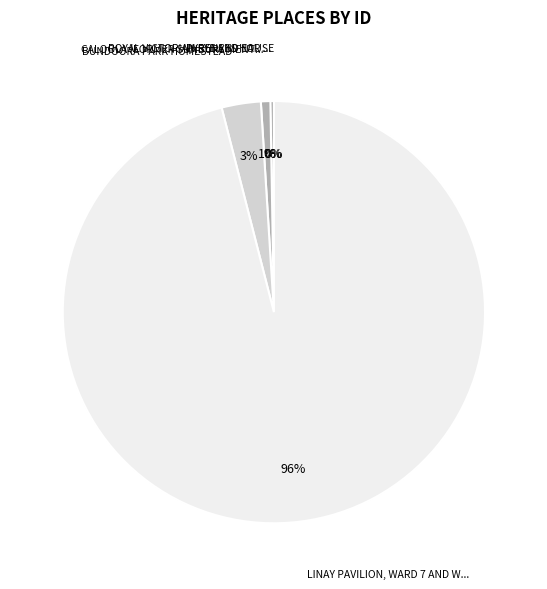

To the nearest percent, what is the difference between the largest and smallest slice percentages?

96%